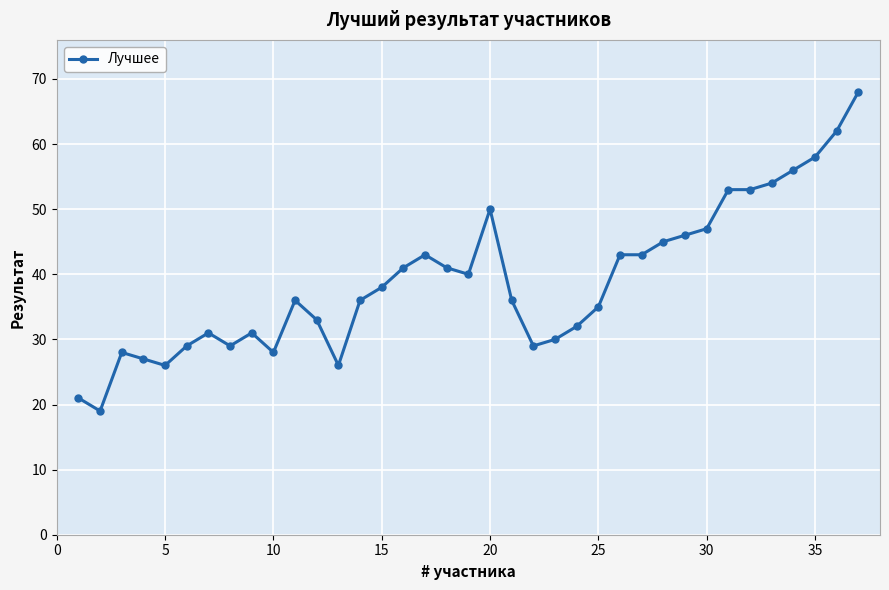

Is this an area chart (filled region under the line)?

No